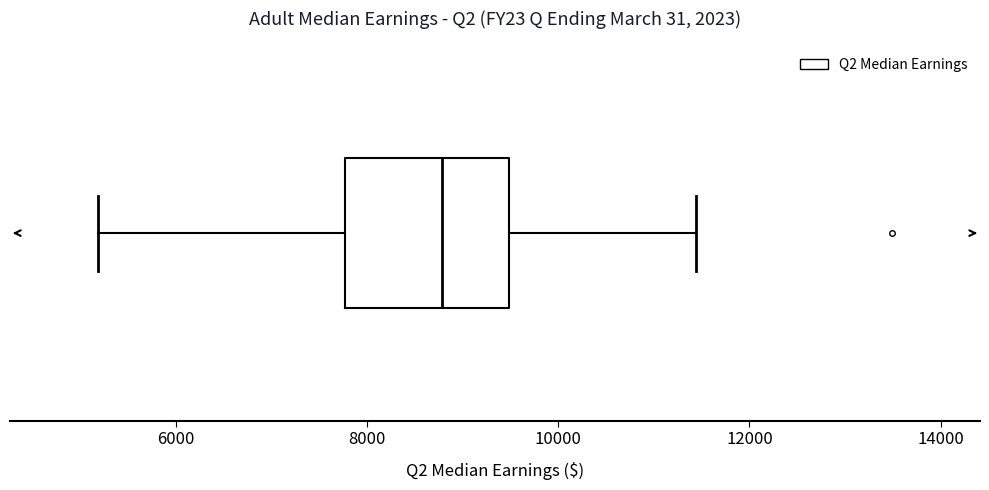

Read this box plot against the x-axis: the position of the median line, the range covered by the box, and the ends of both whiskers. The values are not printed on the chart, so give them approximately, as read against the axis.

median 8800, box 7800 to 9400, whiskers 5200 to 11400